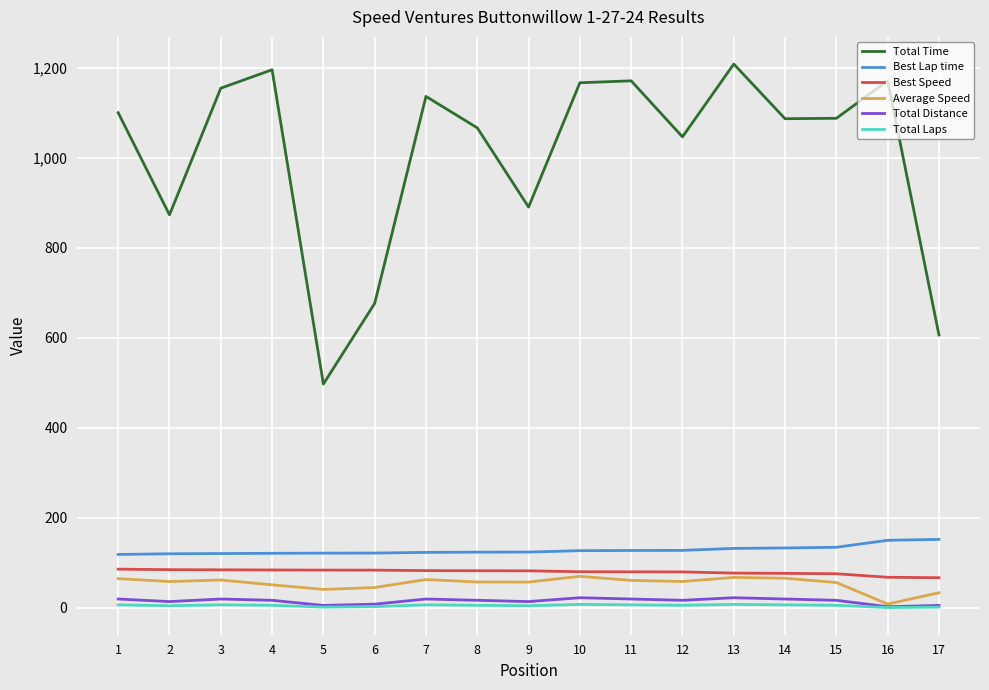

Between 5 and 15, which series saw the biggest shift?

Total Time